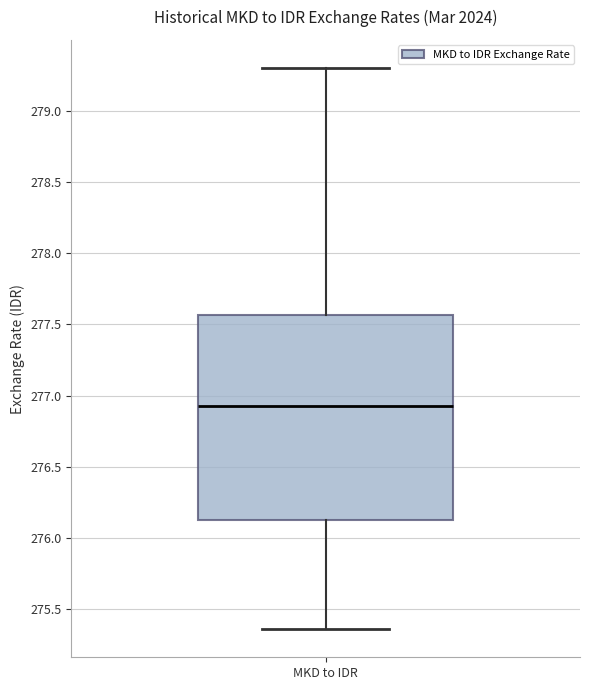

Where does the upper whisker of the box for MKD to IDR end on the y-axis? The values are not printed on the chart, so give them approximately, as read against the axis.

279.30